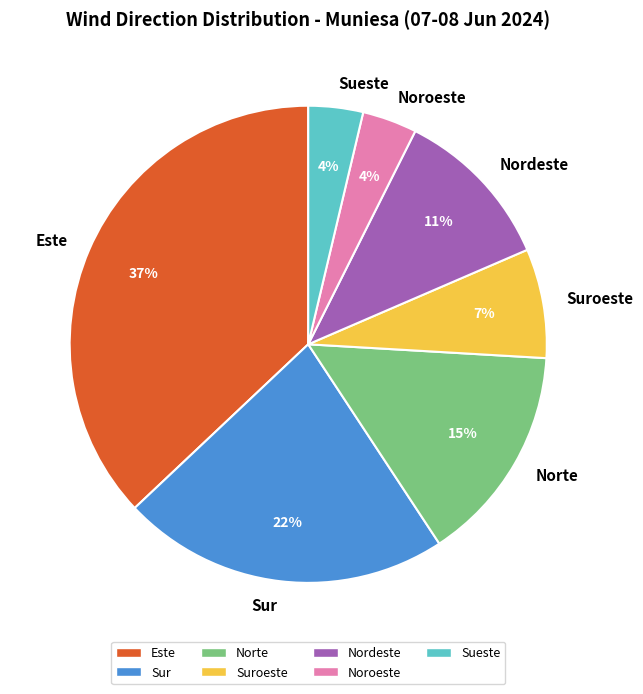

What is the largest slice in the pie chart?

Este